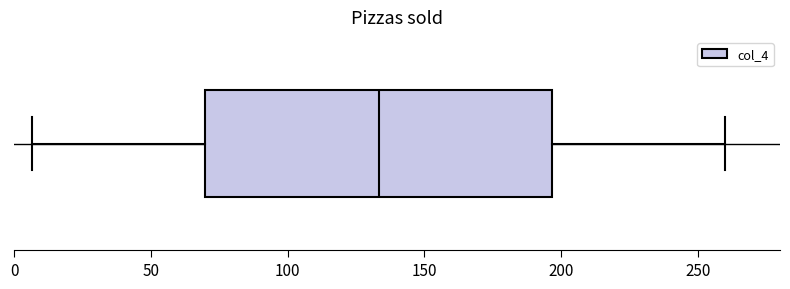

Read this box plot against the x-axis: the position of the median line, the range covered by the box, and the ends of both whiskers. The values are not printed on the chart, so give them approximately, as read against the axis.

median 135, box 70 to 195, whiskers 5 to 260